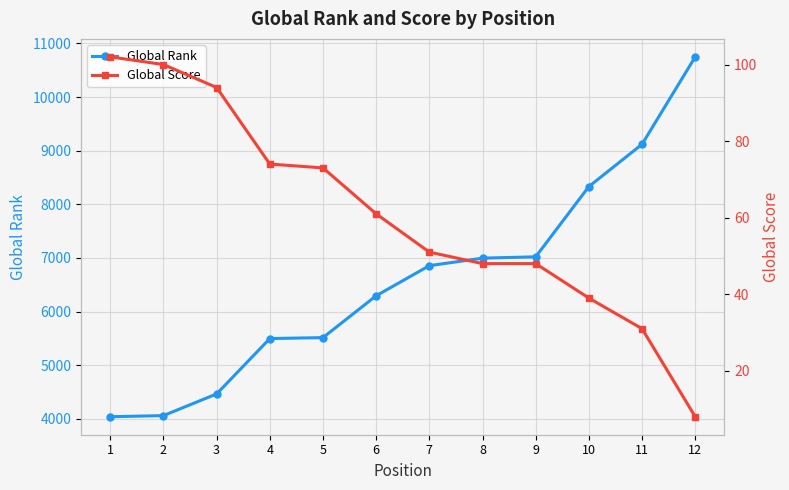

True or false: Global Score has more than 2 points higher than both neighbors.

False